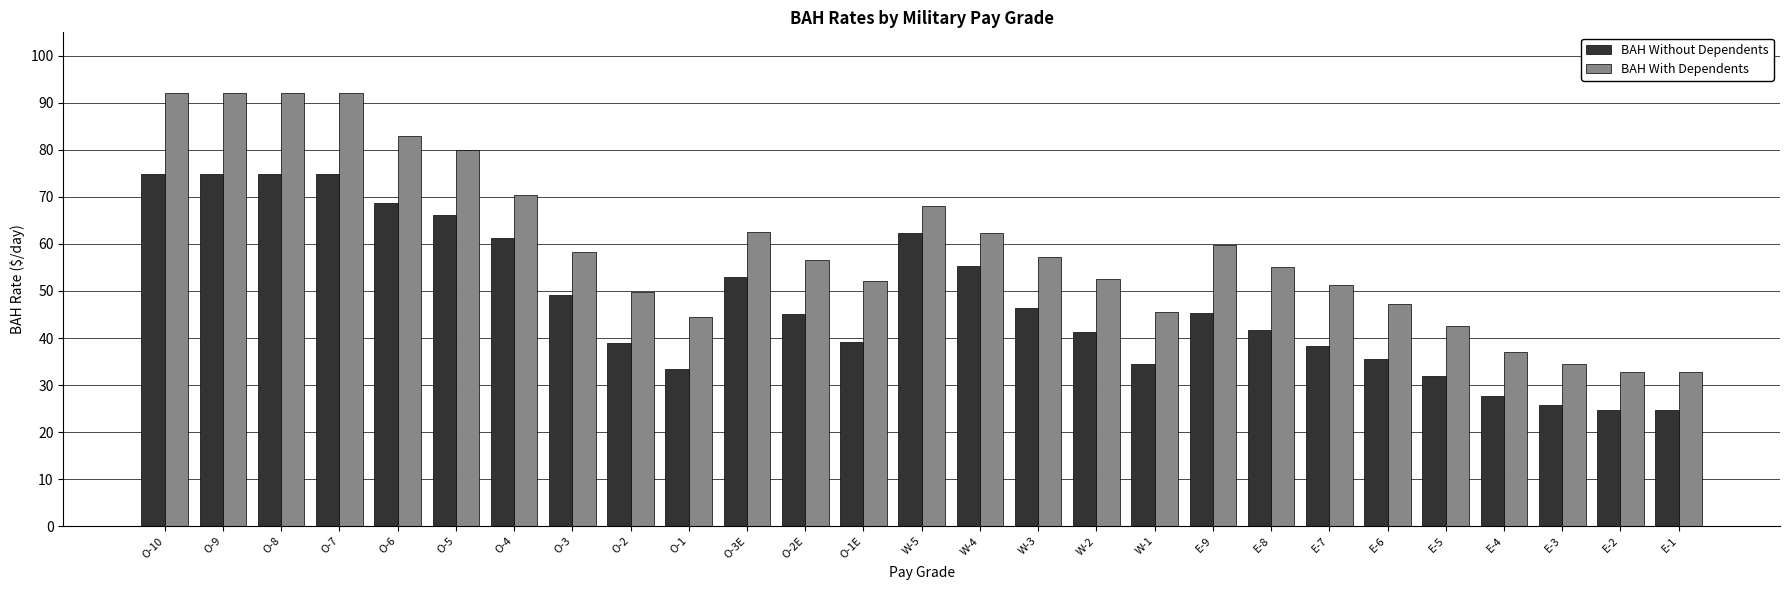

Are the bars grouped side by side (vs. stacked)?

Yes